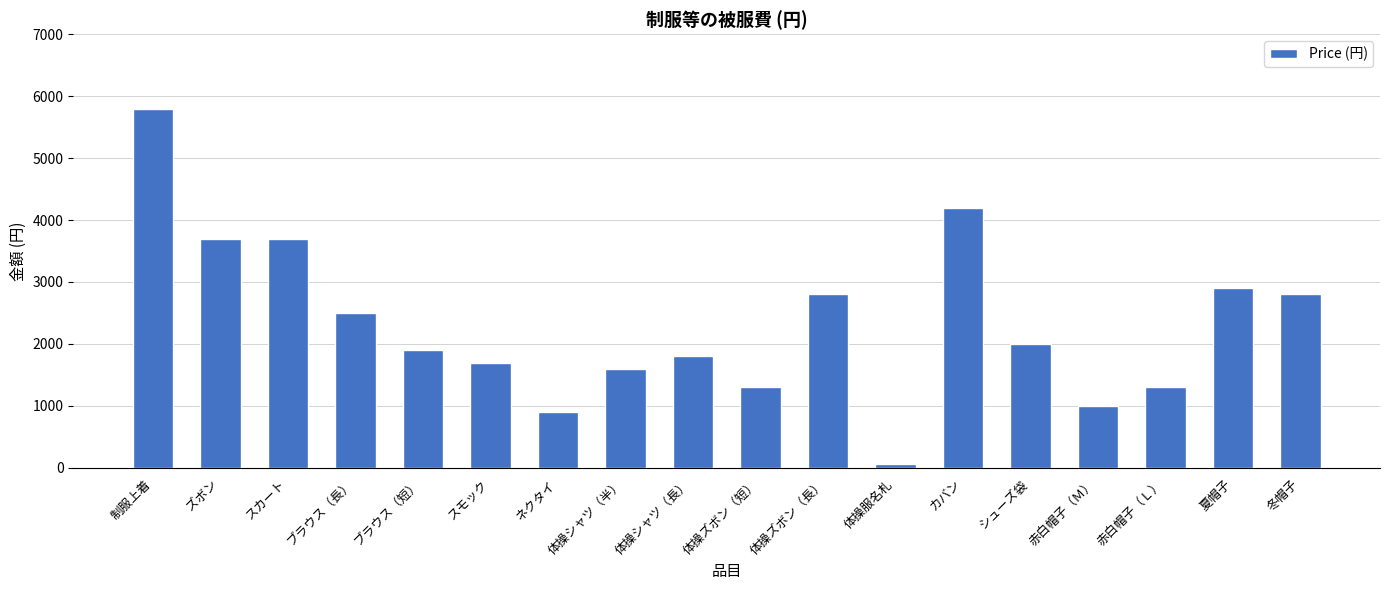

What is the change in value from ブラウス（短） to ネクタイ?

-1000